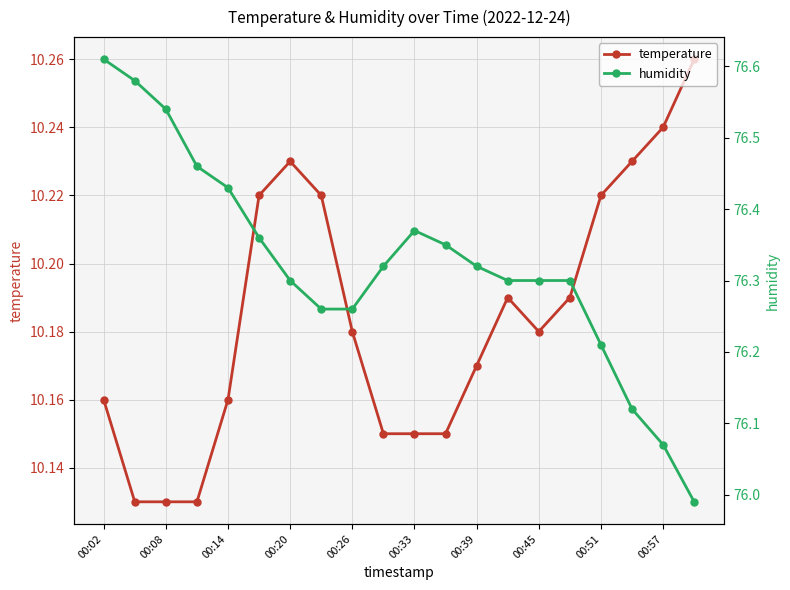

At how many categories does at least one series exceed 25?

20